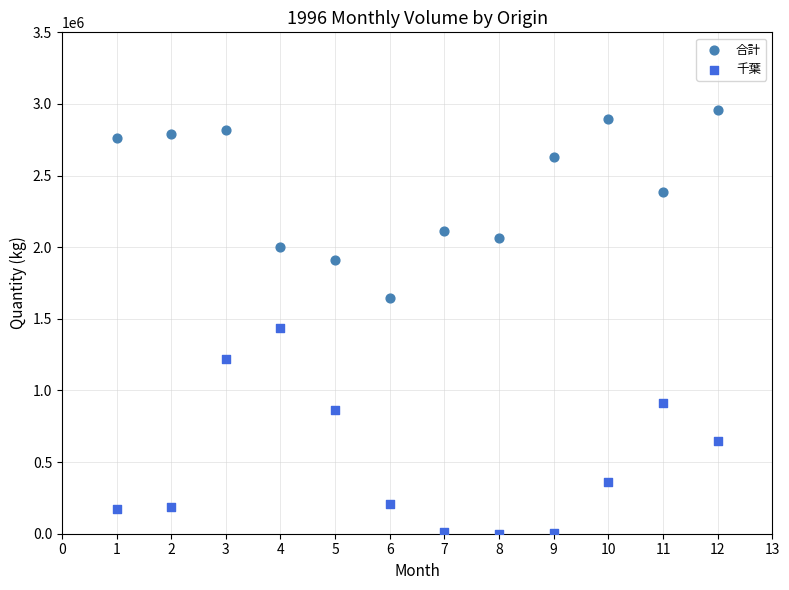

Across all series, what Y value is closest to 1477783?

1435675